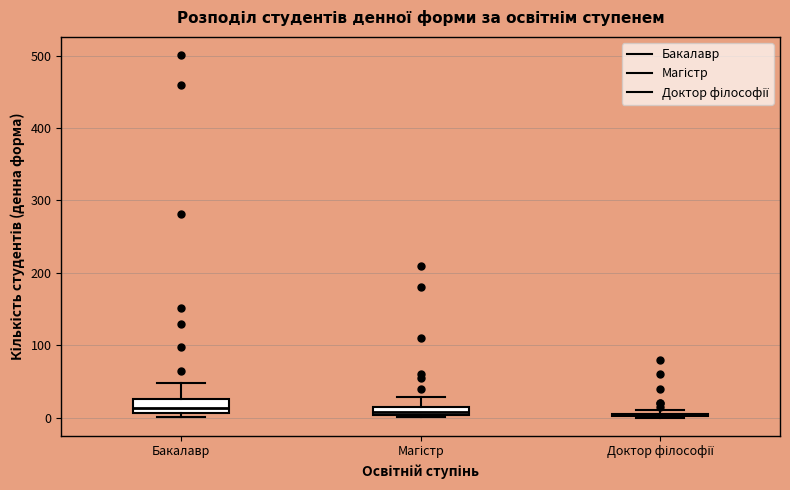

Where is the lower edge of the box for Магістр on the y-axis? The values are not printed on the chart, so give them approximately, as read against the axis.

0